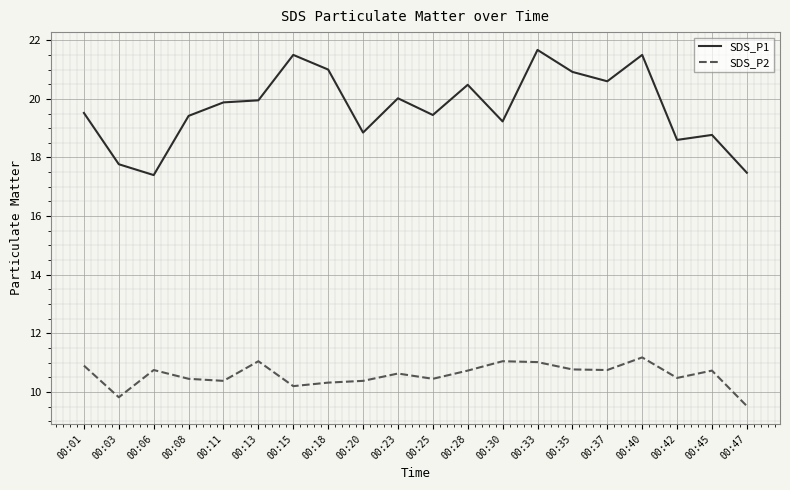

True or false: SDS_P1 and SDS_P2 cross at least once.

False